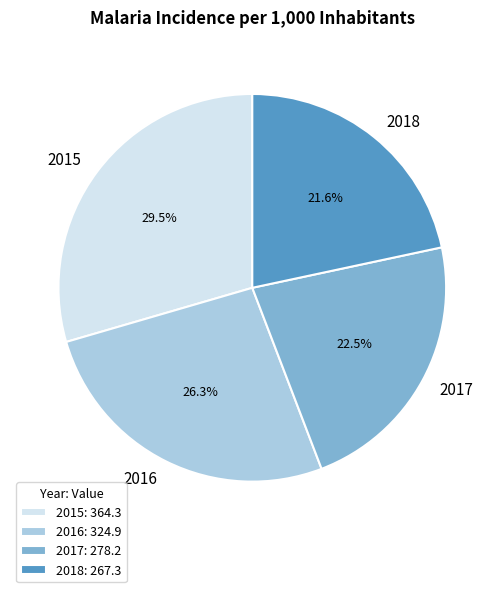

Is 2016 the majority of the pie?

No